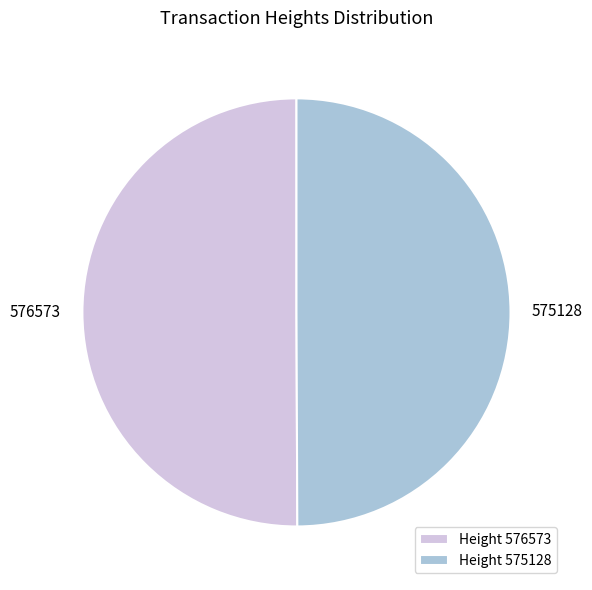

What is the ratio of the value at 575128 to the value at 576573?

1.0